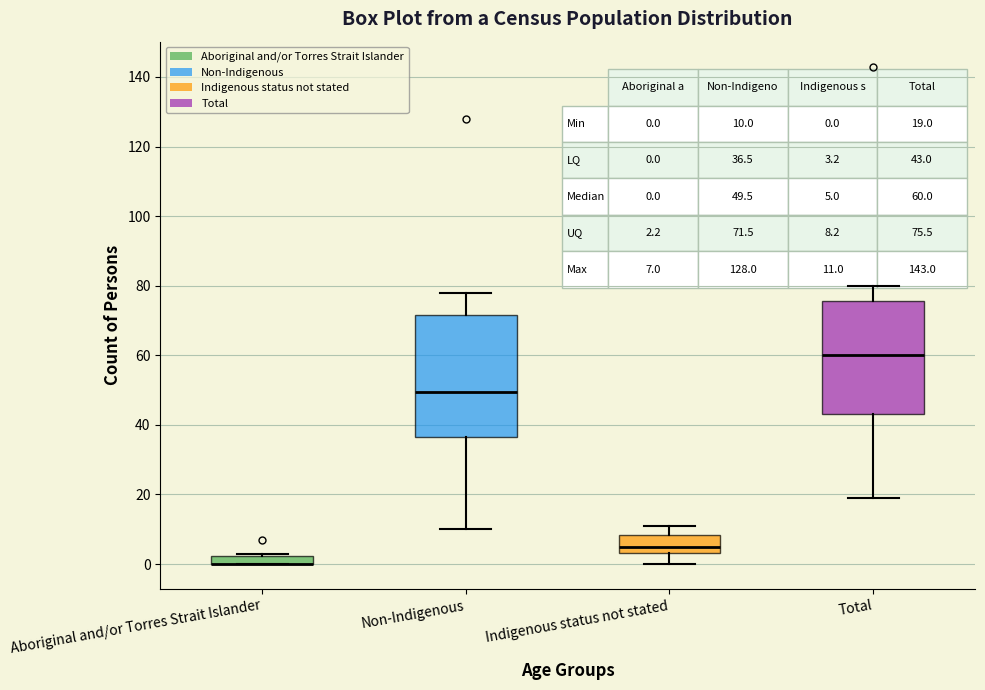

Which box is the tallest, from its lower edge to its upper edge?

Non-Indigenous